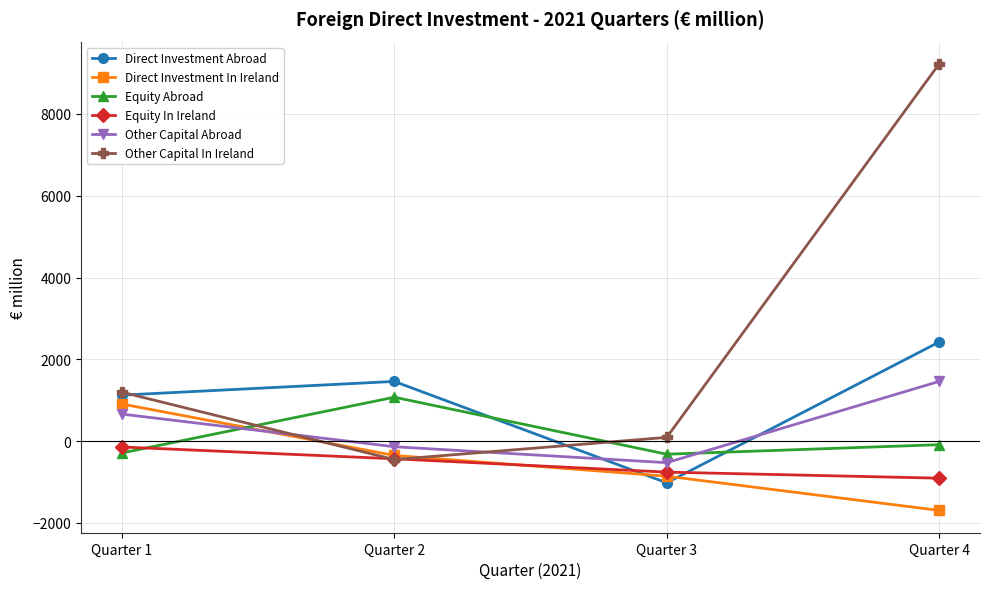

What is the lowest value of the Direct Investment In Ireland series?

-1695